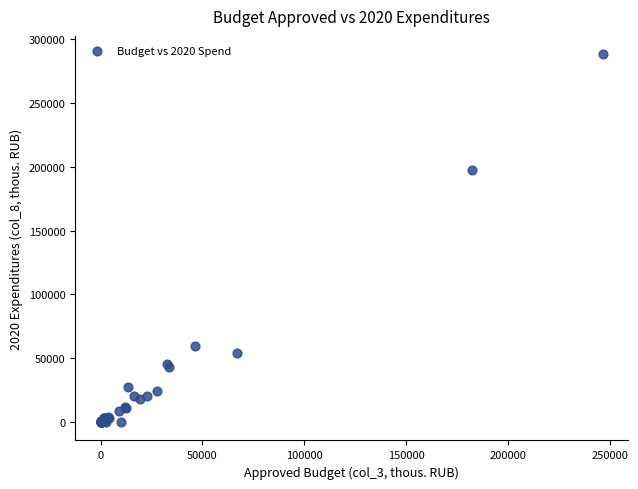

What Y value in the scatter plot is closest to 144063?

197273.2